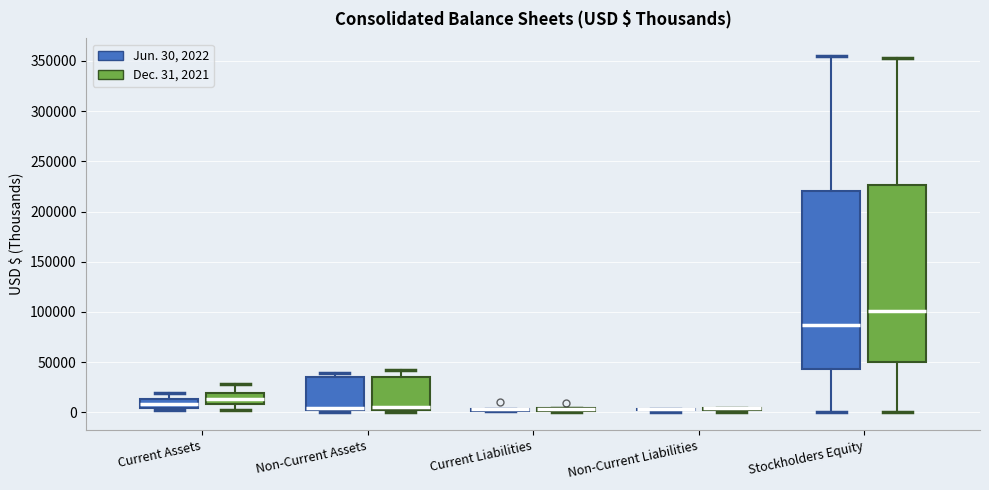

Where is the lower edge of the box for Stockholders Equity (Dec. 31, 2021) on the y-axis? The values are not printed on the chart, so give them approximately, as read against the axis.

50000